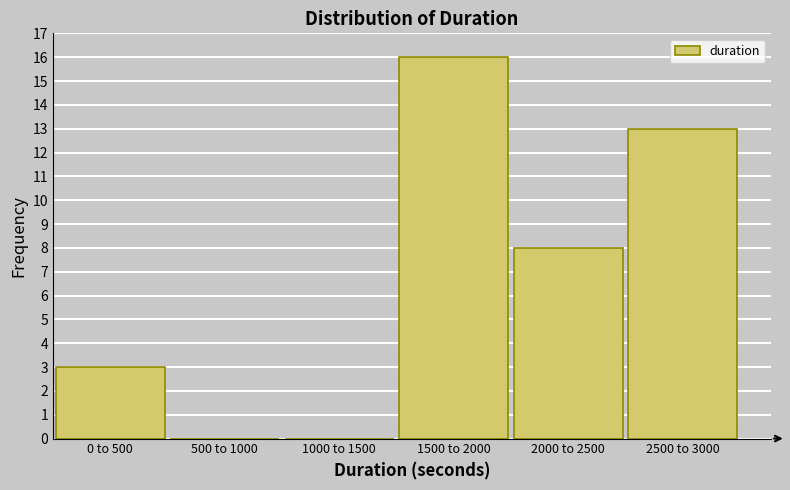

Reading left to right, transcribe all the data shown in this chart.

0 to 500=3	500 to 1000=0	1000 to 1500=0	1500 to 2000=16	2000 to 2500=8	2500 to 3000=13